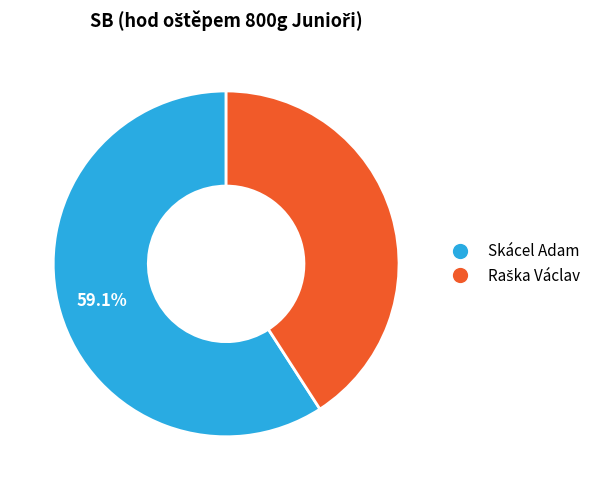

How much of the chart is everything except Skácel Adam?

40.9%